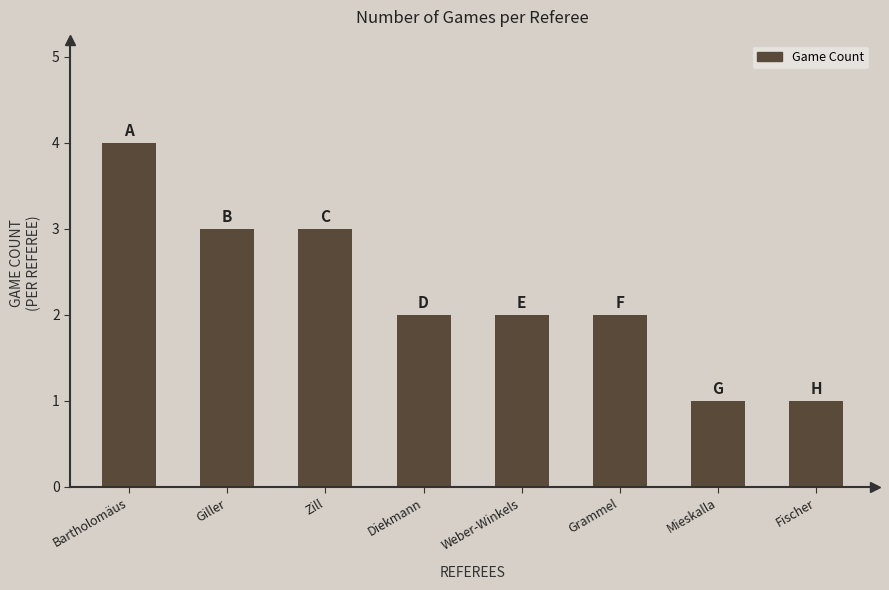

Between Fischer and Weber-Winkels, which is larger?

Weber-Winkels